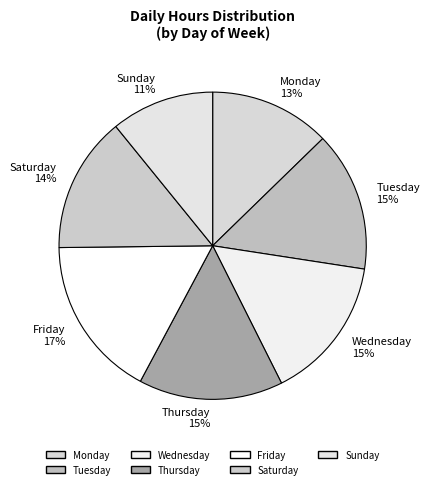

Which category has the smallest portion of the pie?

Sunday